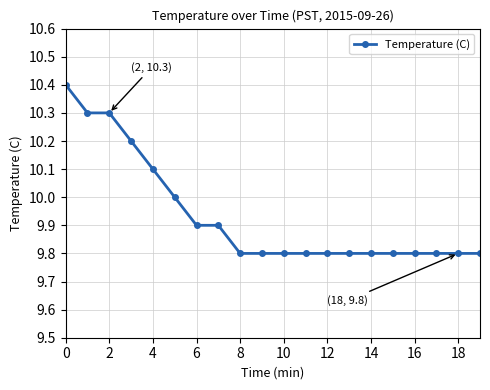

What is the average value?

9.9